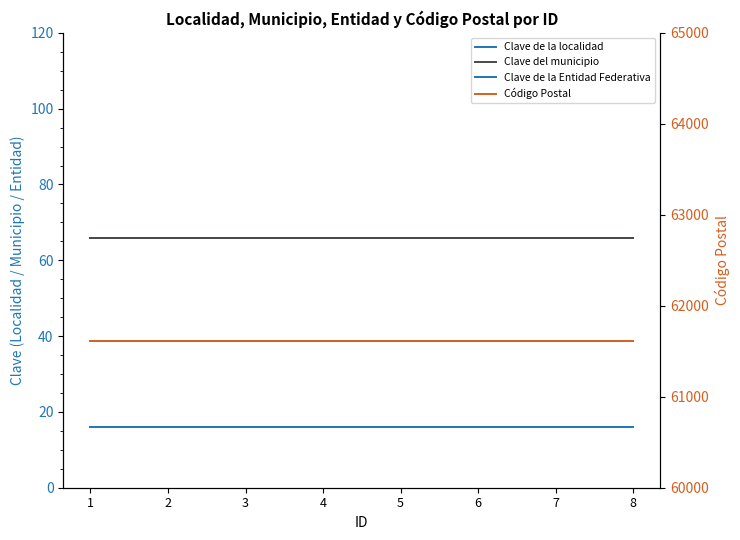

True or false: Clave de la localidad and Clave del municipio cross at least once.

False